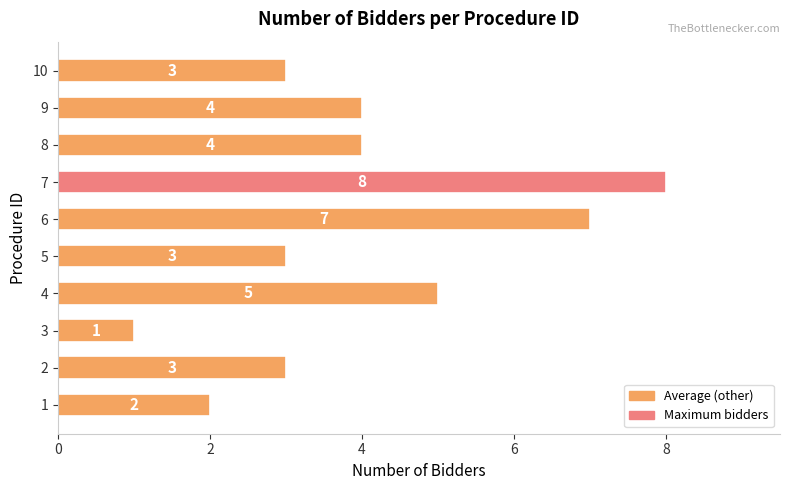

What value does the data have at 10?

3